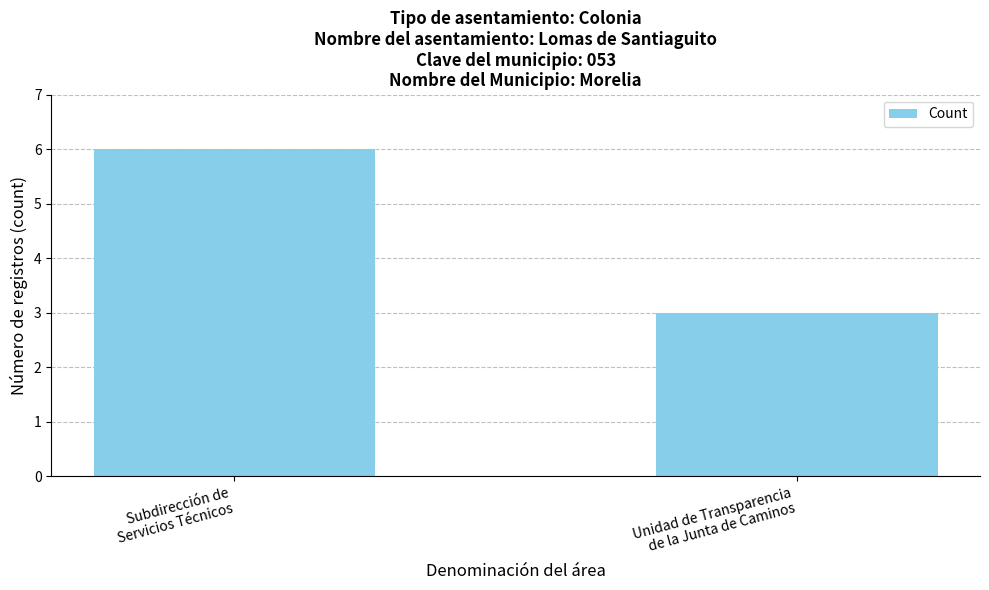

What is the sum of all values?

9